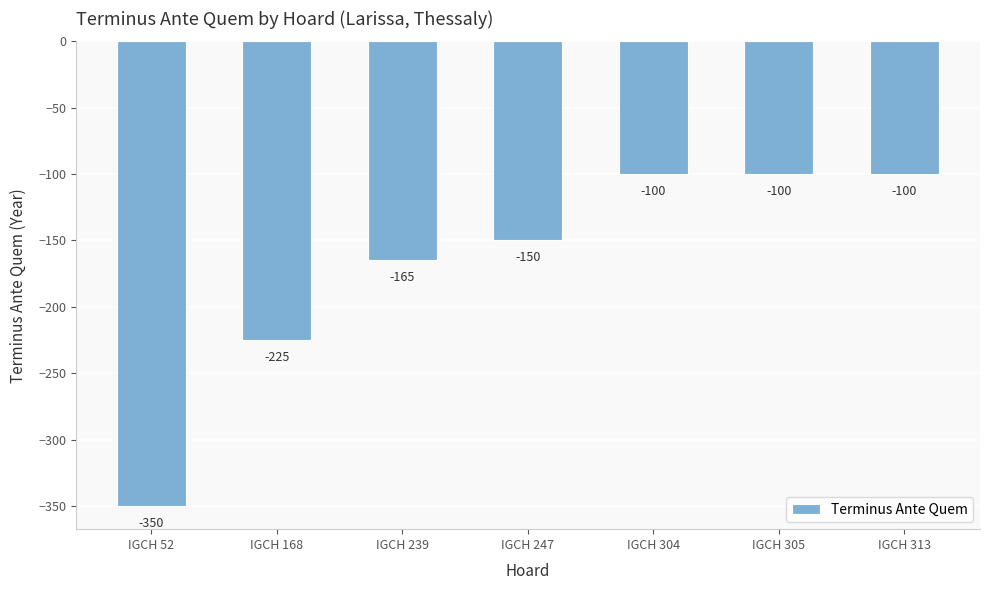

How many data points does each series have?

7